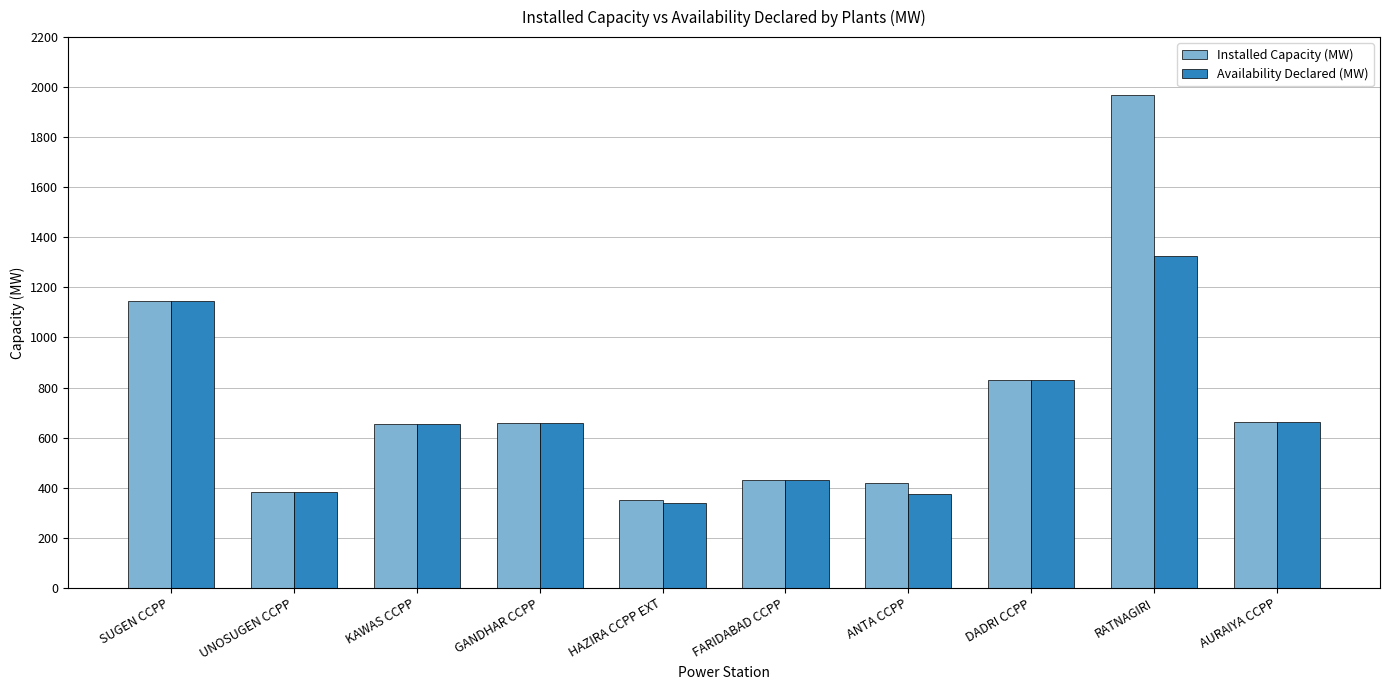

Where is Installed Capacity (MW) nearest to the value 1159?

SUGEN CCPP